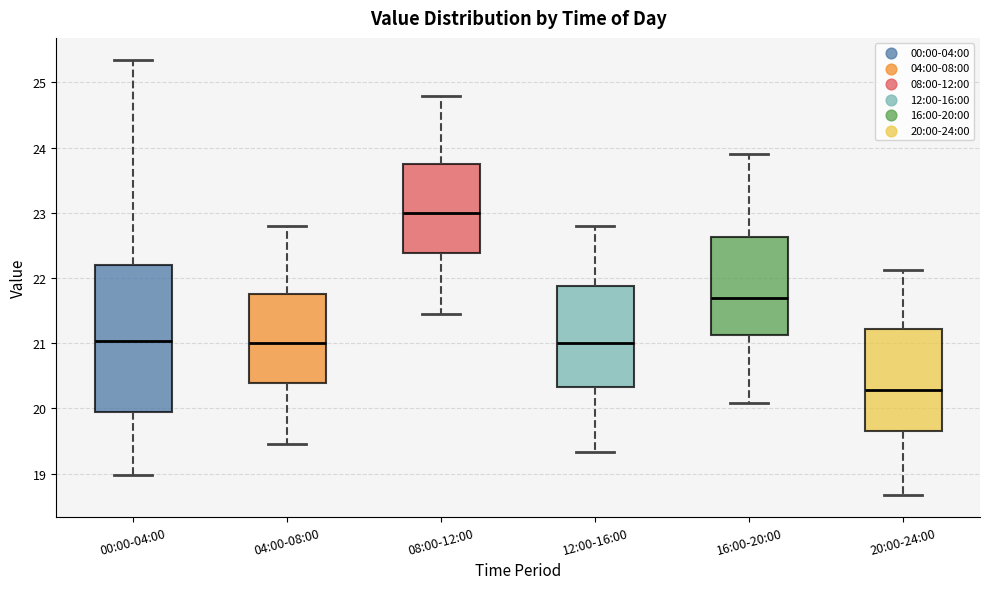

Where is the lower edge of the box for 16:00-20:00 on the y-axis? The values are not printed on the chart, so give them approximately, as read against the axis.

21.1